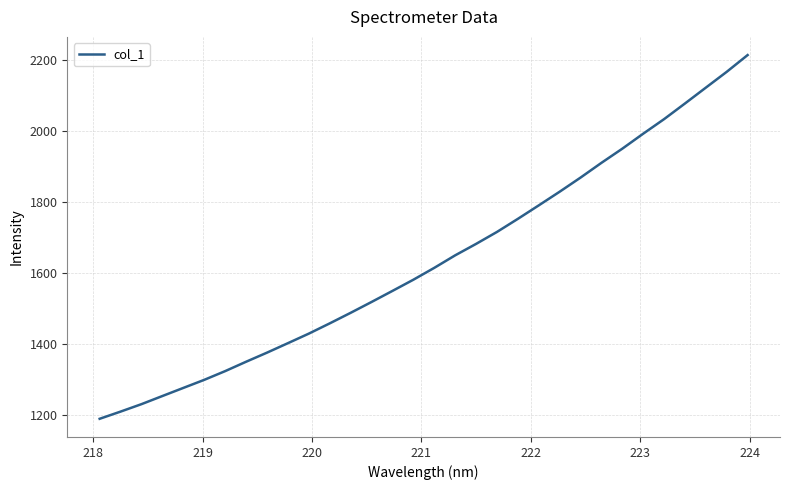

What is the difference between the second highest and minimum values?

977.2